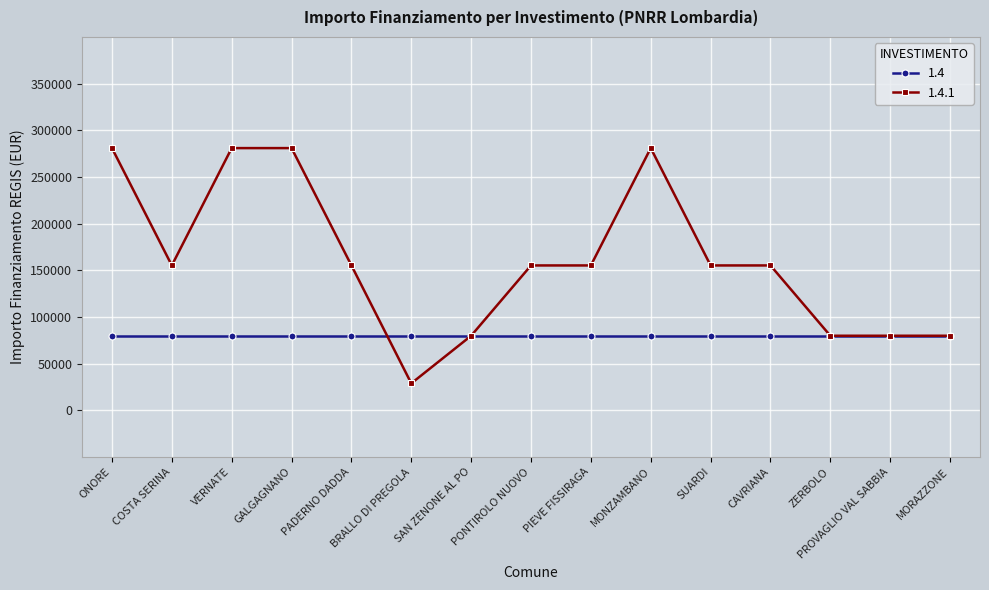

What value does the 1.4 series have at VERNATE?

79922